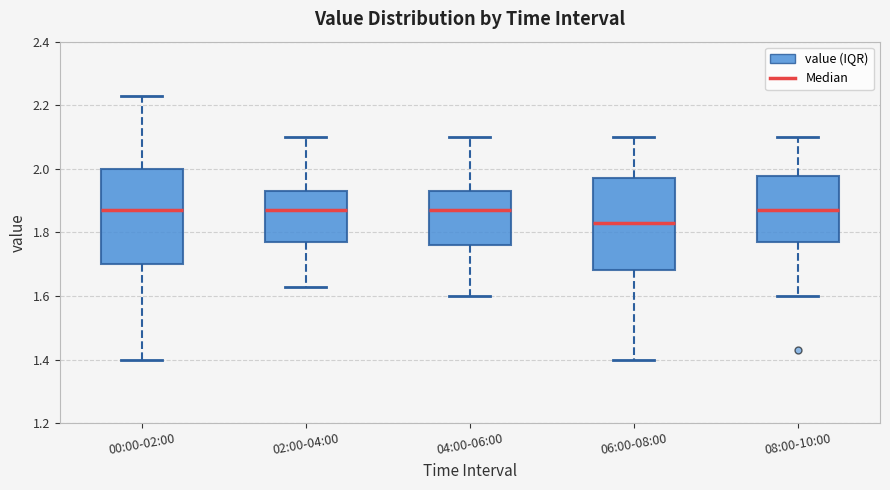

Reading left to right, read every box against the y-axis: the position of its median line, the range the box covers, and the ends of its whiskers. The values are not printed on the chart, so give them approximately, as read against the axis.

00:00-02:00: median 1.88, box 1.70 to 2.00, whiskers 1.40 to 2.24
02:00-04:00: median 1.88, box 1.78 to 1.94, whiskers 1.64 to 2.10
04:00-06:00: median 1.88, box 1.76 to 1.94, whiskers 1.60 to 2.10
06:00-08:00: median 1.84, box 1.68 to 1.98, whiskers 1.40 to 2.10
08:00-10:00: median 1.88, box 1.78 to 1.98, whiskers 1.60 to 2.10